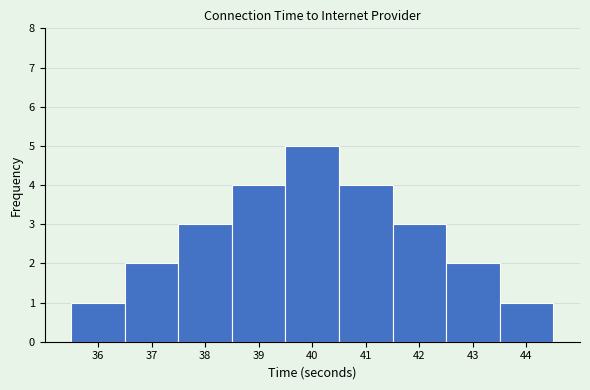

Reading left to right, transcribe this chart: for each bar, give the range it covers on the x-axis and its height. The values are not printed on the chart, so give them approximately, as read against the axis.

35.5 to 36.5: 1
36.5 to 37.5: 2
37.5 to 38.5: 3
38.5 to 39.5: 4
39.5 to 40.5: 5
40.5 to 41.5: 4
41.5 to 42.5: 3
42.5 to 43.5: 2
43.5 to 44.5: 1